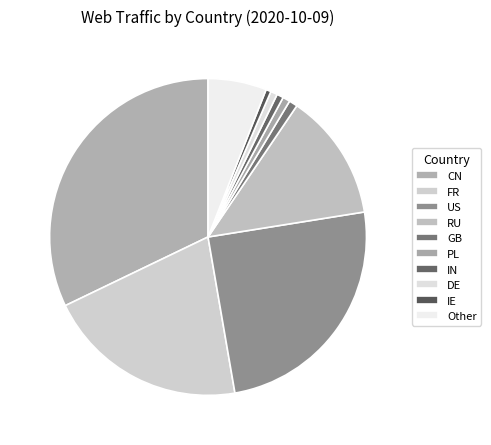

Combined, what portion of the pie is CN and IN?

32.8%